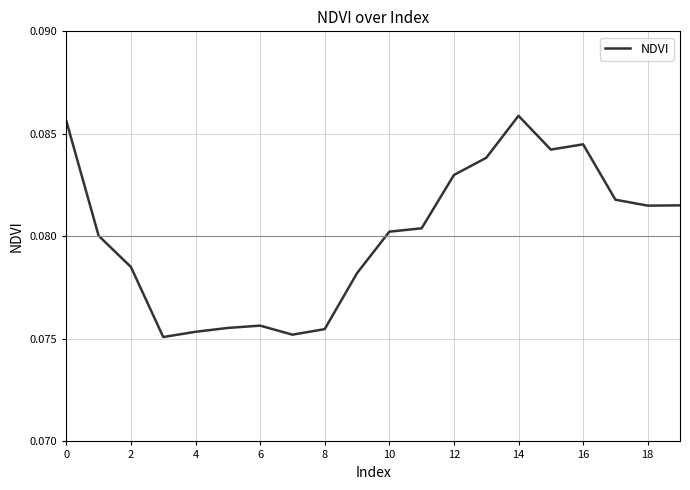

What is the value of the 19th point from the left?

0.1